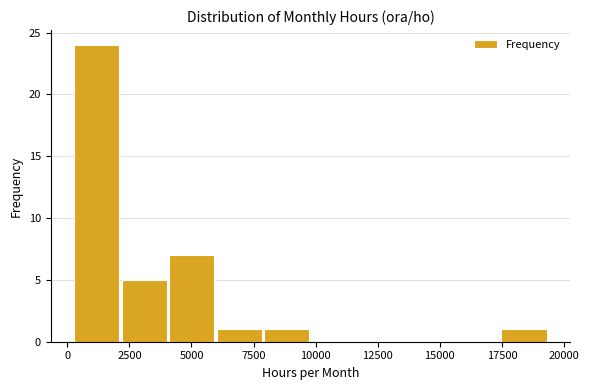

Around what value on the x-axis is the tallest bar? Give the approximate position of its centre, as read against the axis.

1000